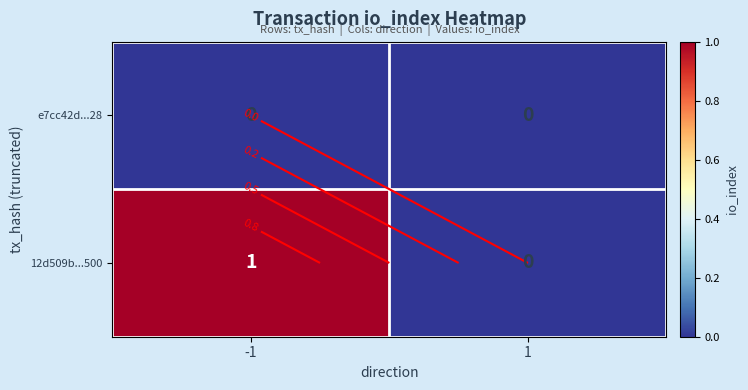

What is the difference between the maximum and minimum values in the 12d509b...500 series?

1